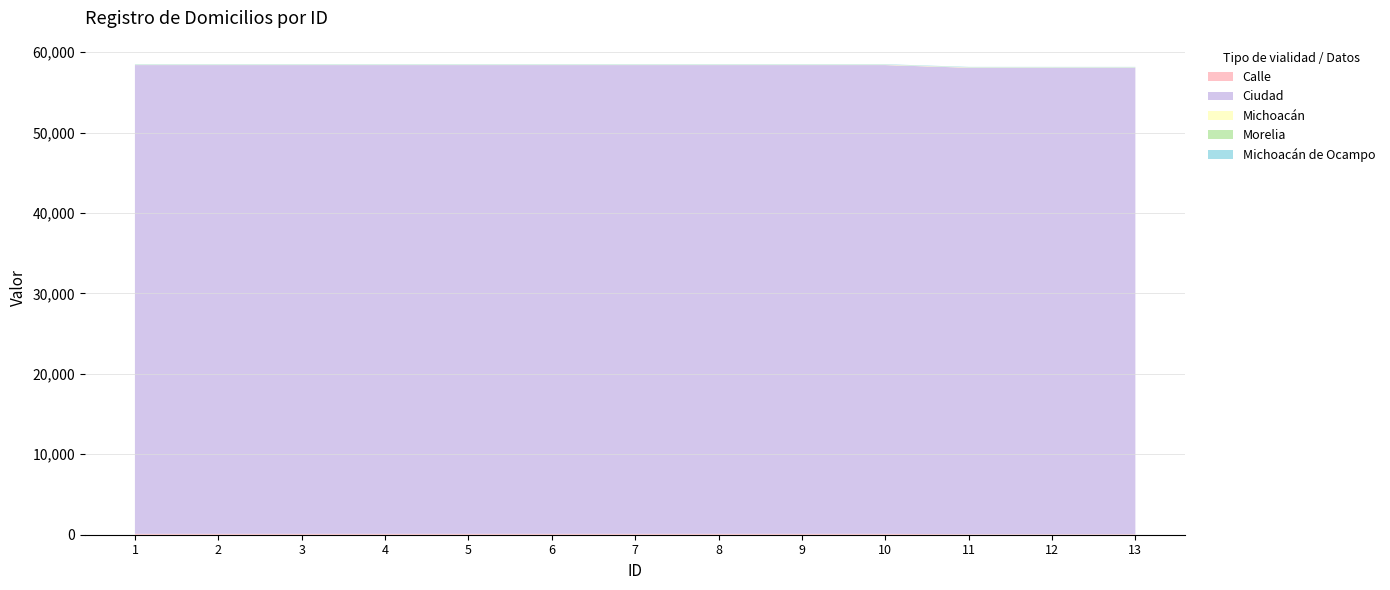

Reading left to right, what are all the values shown in this chart?

Calle: 1=107	2=107	3=107	4=107	5=107	6=107	7=107	8=107	9=107	10=107	11=63	12=63	13=63
Ciudad: 1=58290	2=58290	3=58290	4=58290	5=58290	6=58290	7=58290	8=58290	9=58290	10=58290	11=58000	12=58000	13=58000
Michoacán: 1=54	2=54	3=54	4=54	5=54	6=54	7=54	8=54	9=54	10=54	11=54	12=53	13=53
Morelia: 1=1	2=1	3=1	4=1	5=1	6=1	7=1	8=1	9=1	10=1	11=1	12=1	13=1
Michoacán de Ocampo: 1=53	2=53	3=53	4=53	5=53	6=53	7=53	8=53	9=53	10=53	11=53	12=53	13=53